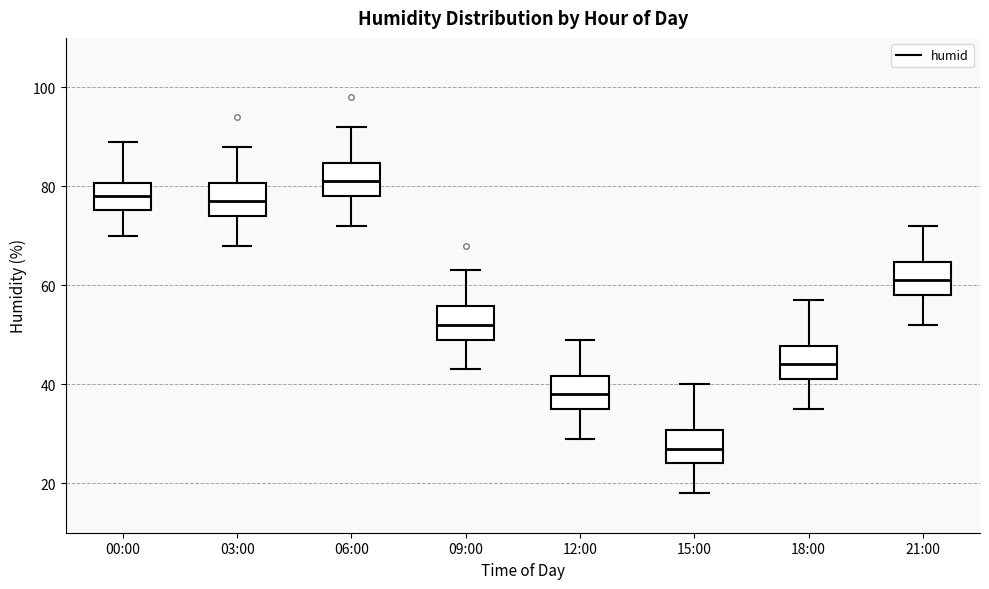

Reading left to right, read every box against the y-axis: the position of its median line, the range the box covers, and the ends of its whiskers. The values are not printed on the chart, so give them approximately, as read against the axis.

00:00: median 78, box 76 to 80, whiskers 70 to 90
03:00: median 78, box 74 to 80, whiskers 68 to 88
06:00: median 82, box 78 to 84, whiskers 72 to 92
09:00: median 52, box 50 to 56, whiskers 44 to 64
12:00: median 38, box 36 to 42, whiskers 30 to 50
15:00: median 28, box 24 to 30, whiskers 18 to 40
18:00: median 44, box 42 to 48, whiskers 36 to 58
21:00: median 62, box 58 to 64, whiskers 52 to 72